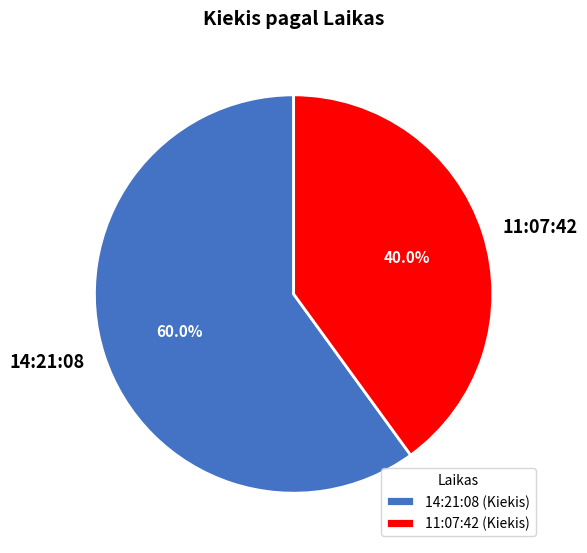

What is the largest slice in the pie chart?

14:21:08